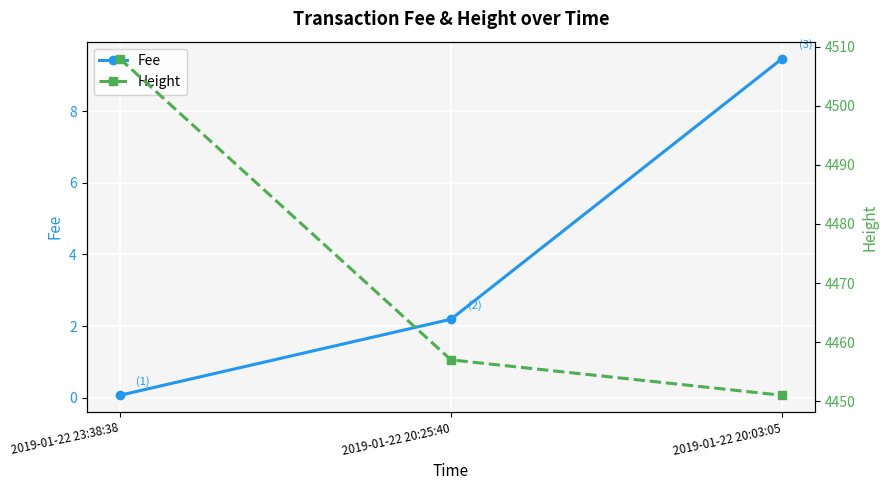

Is the value of Fee at 2019-01-22 20:03:05 greater than the value of Height at 2019-01-22 23:38:38?

No